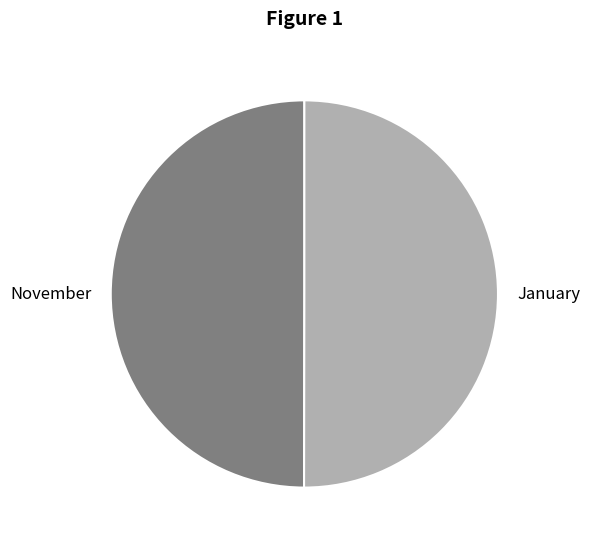

Is the sum of November and January greater than half?

Yes